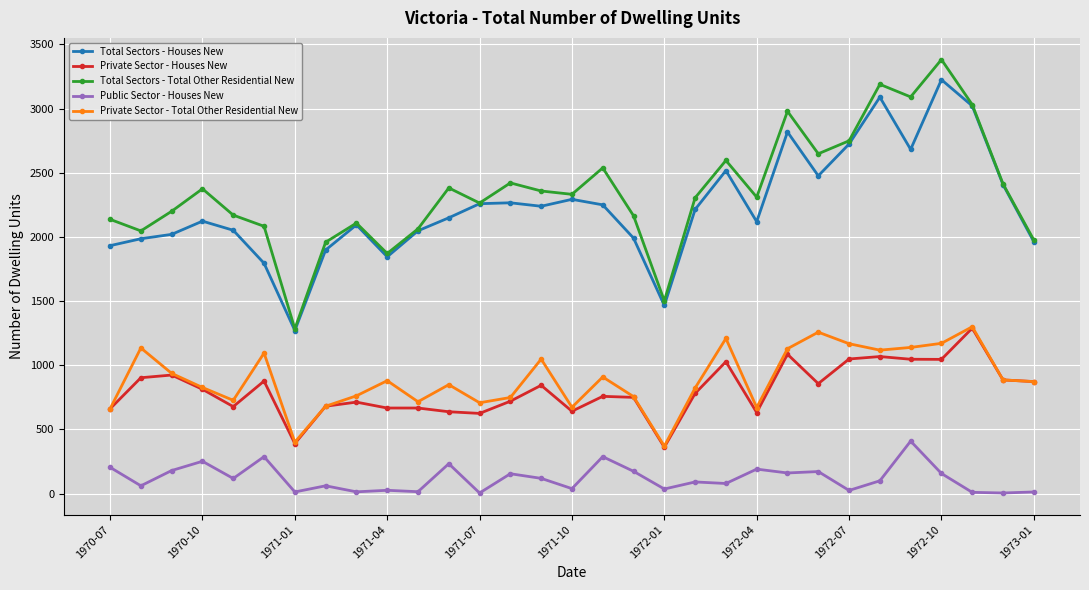

True or false: Public Sector - Houses New has more than 2 interior local peaks.

True